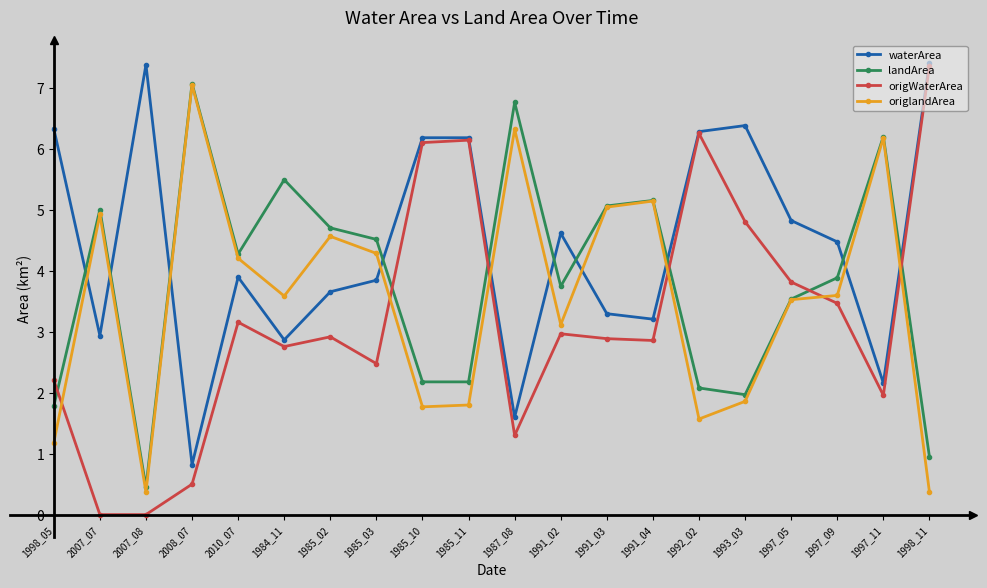

What is the average value of the waterArea series?

4.4